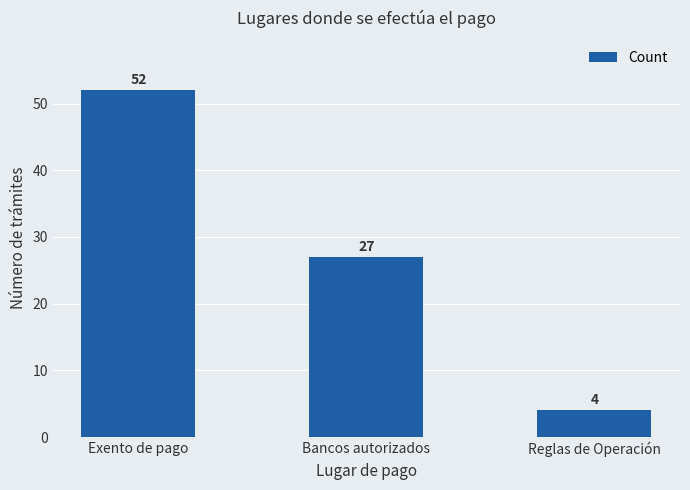

Where does the data first go above 27?

Exento de pago